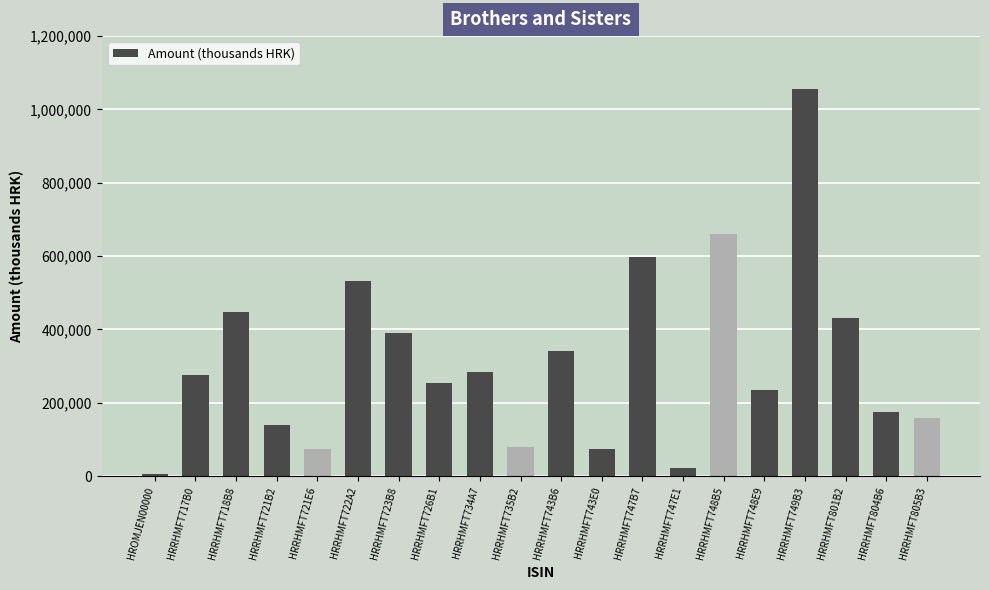

At which category does the chart reach its minimum across all series?

HROMJEN00000